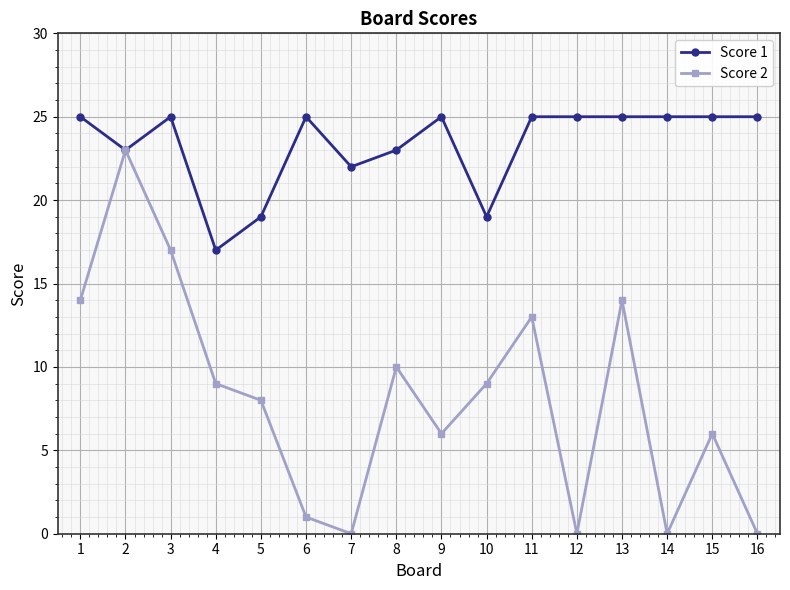

Where is the first local minimum for Score 1?

2